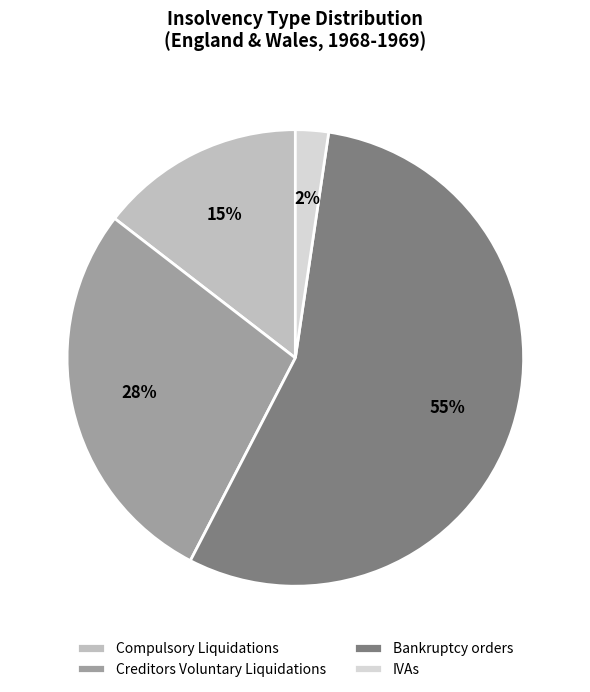

The Creditors Voluntary Liquidations slice represents 28% of the pie. True or false?

True